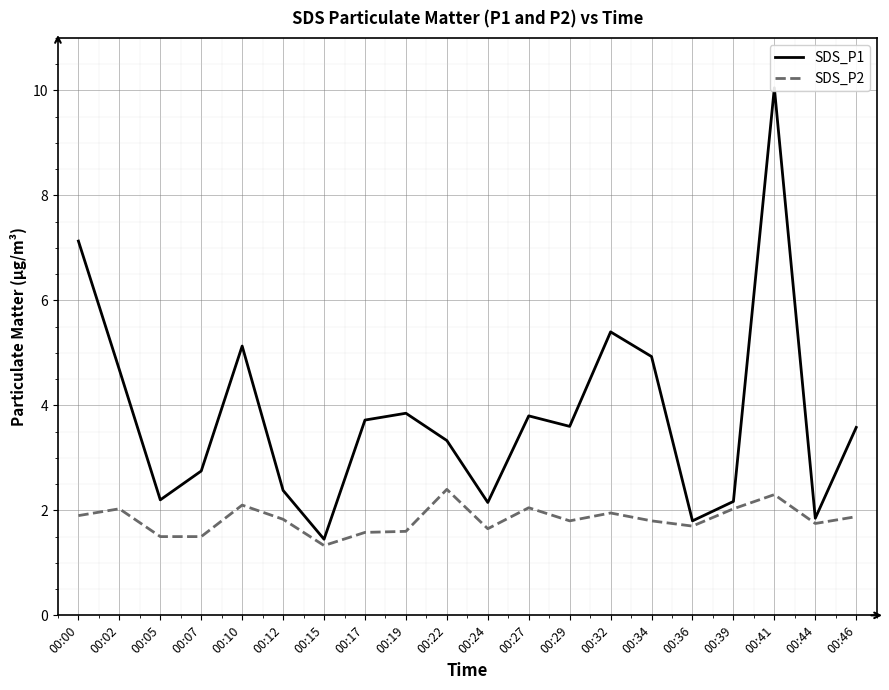

List the series in order of their overall mean, lowest first.

SDS_P2, SDS_P1